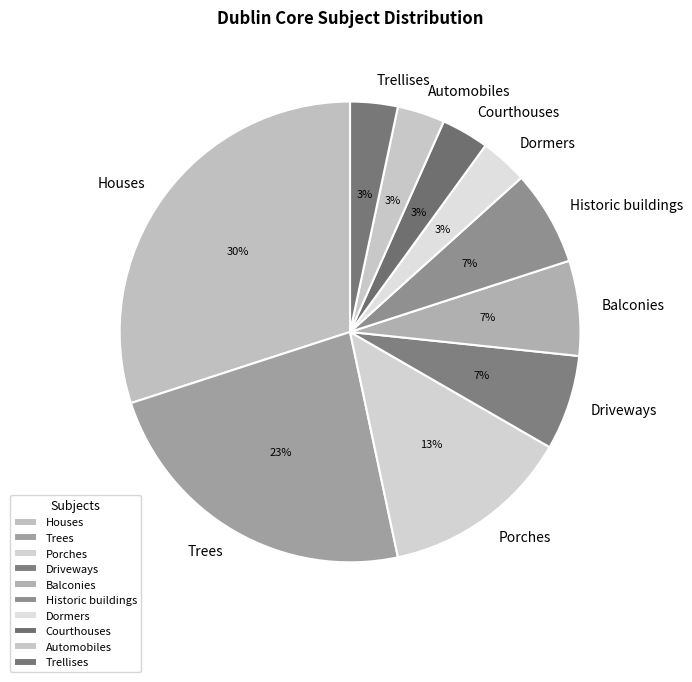

Is it true that Porches is 13% of the pie?

True